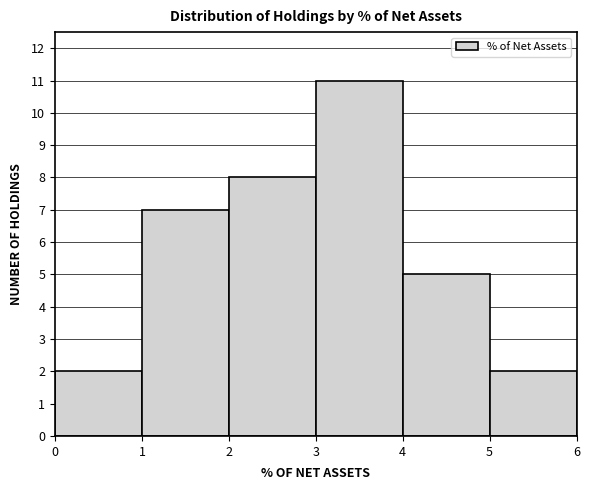

What is the height of the bar covering 4 to 5 on the x-axis? The values are not printed on the chart, so give them approximately, as read against the axis.

5